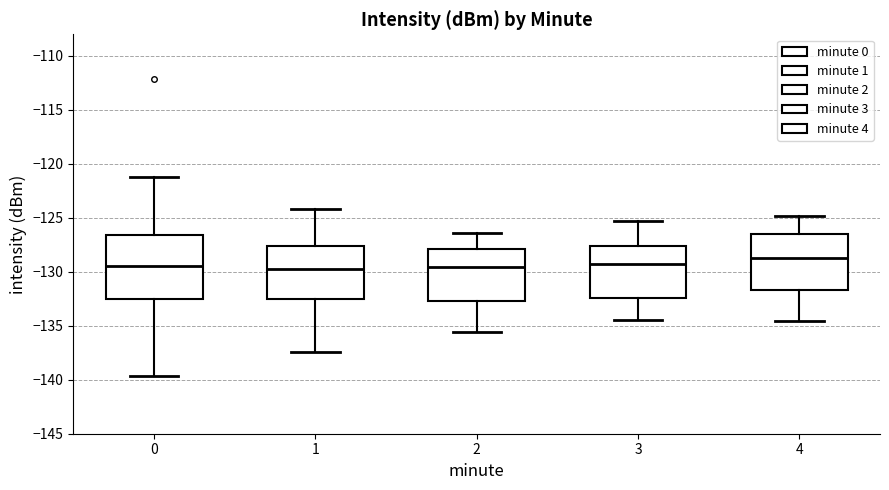

Where does the lower whisker of the box at x = 1 end on the y-axis? The values are not printed on the chart, so give them approximately, as read against the axis.

-137.5